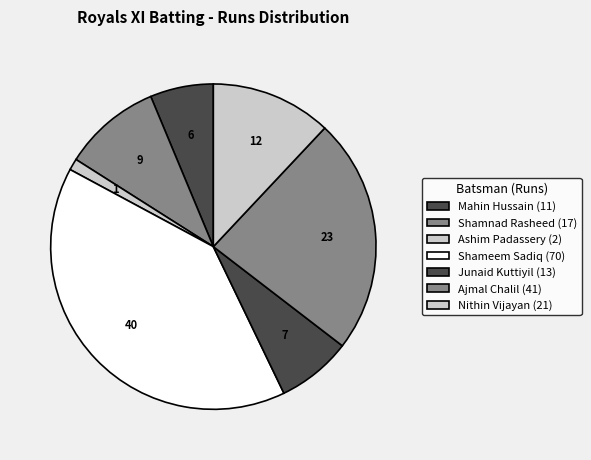

Count the number of slices in the pie.

7